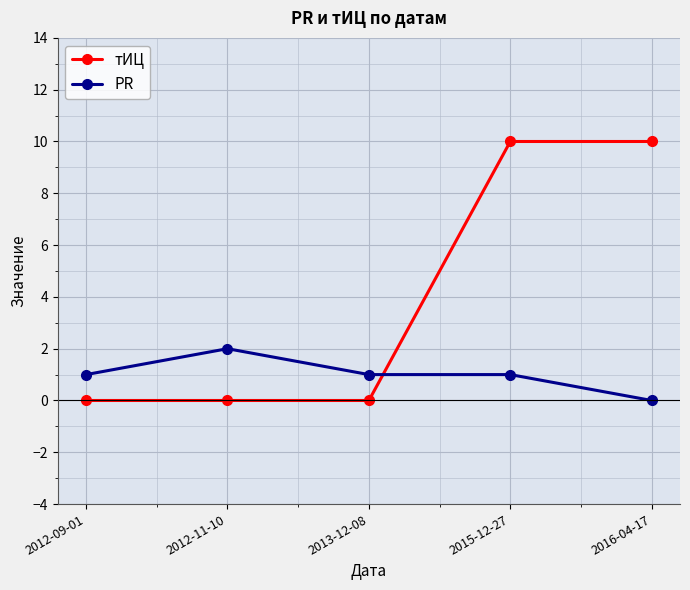

How many distinct data groups are displayed?

2